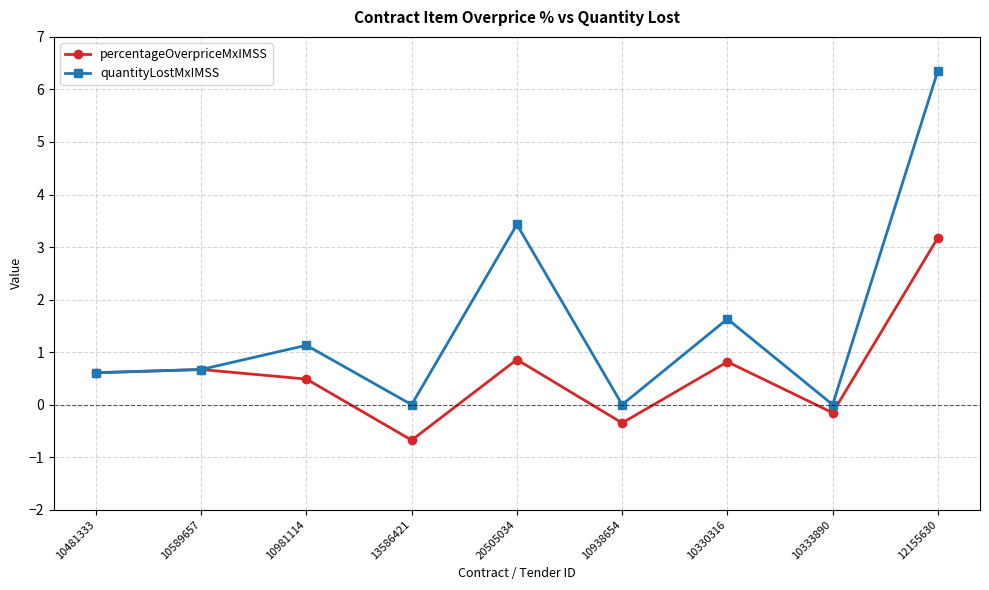

What is the spread (max minus min) of values at 10938654?

0.3